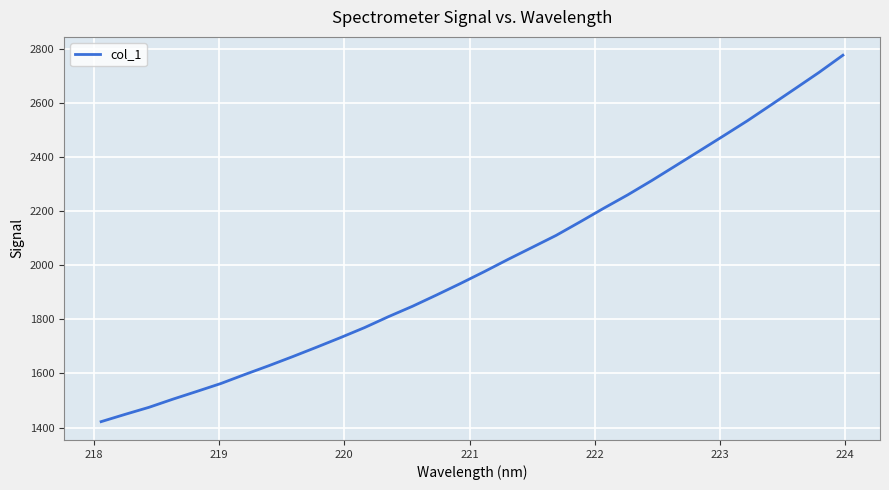

What is the greatest value displayed?

2775.4